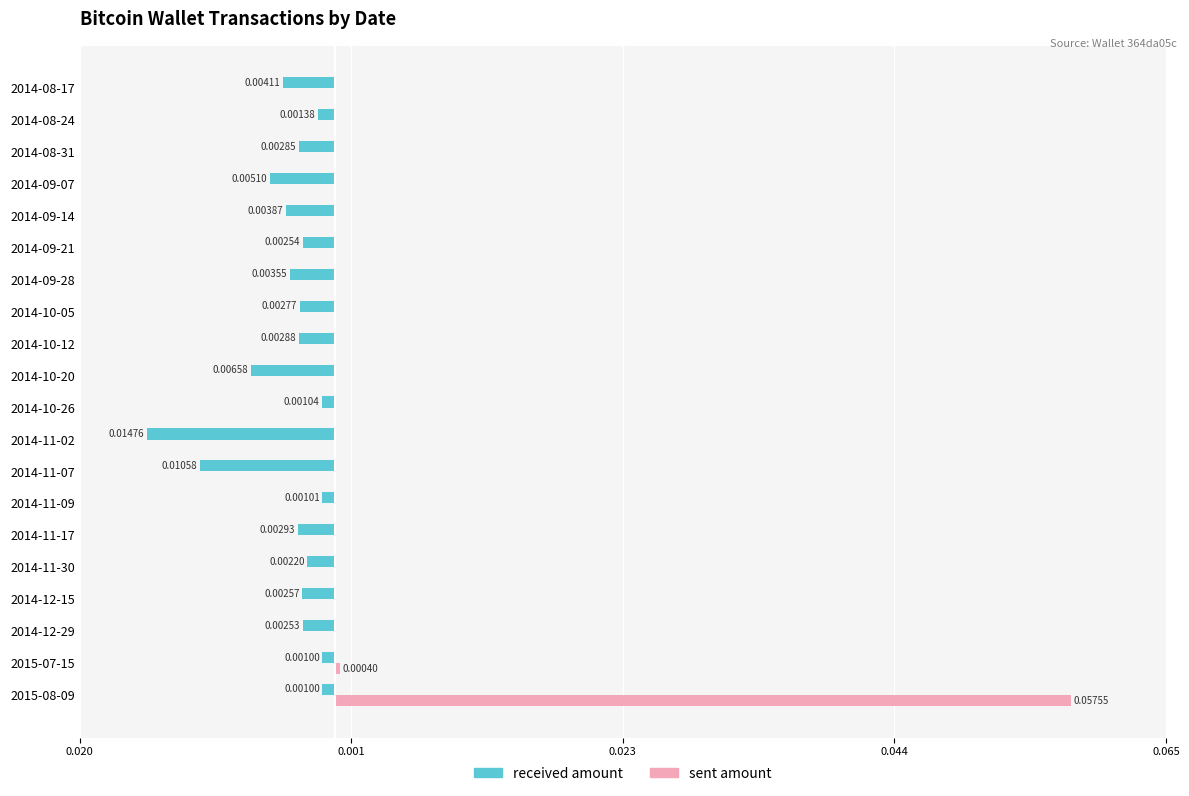

What are all the series names shown in the legend?

received amount, sent amount